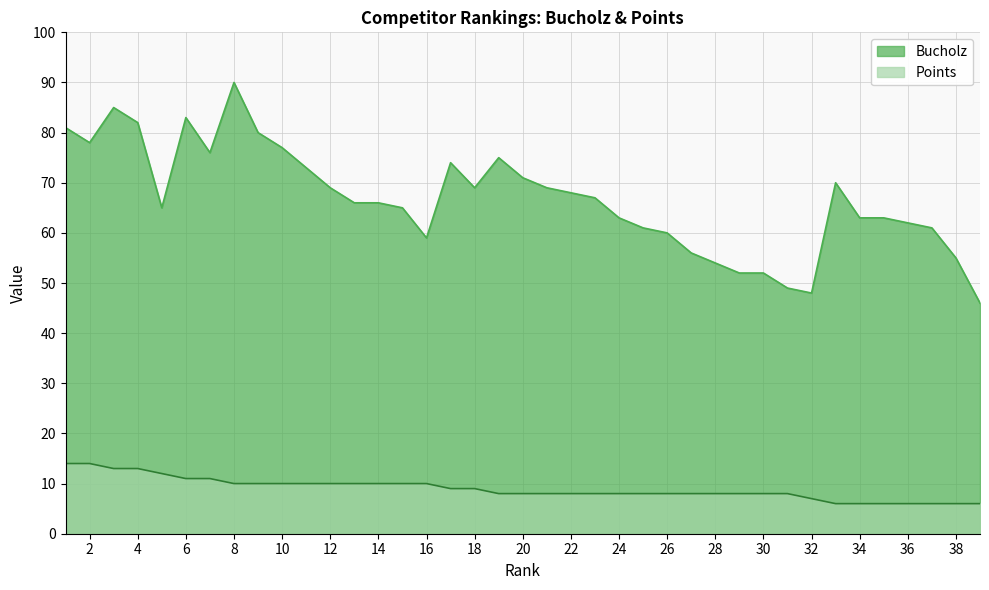

Between 15 and 18, which series saw the biggest shift?

Bucholz